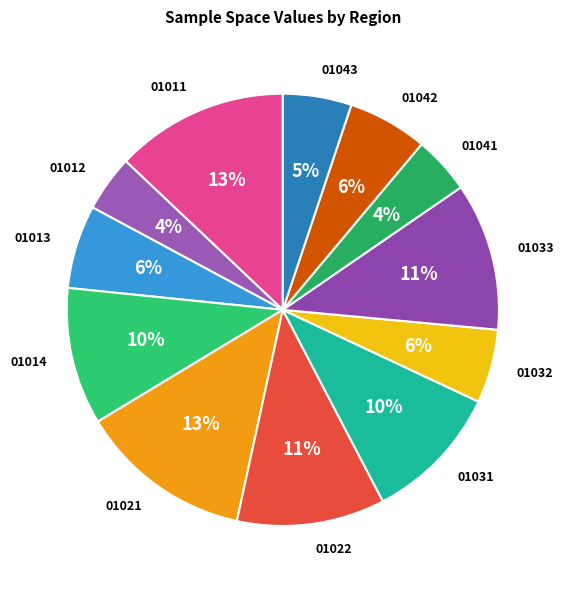

Do 01031 and 01011 together represent more than half of the pie?

No